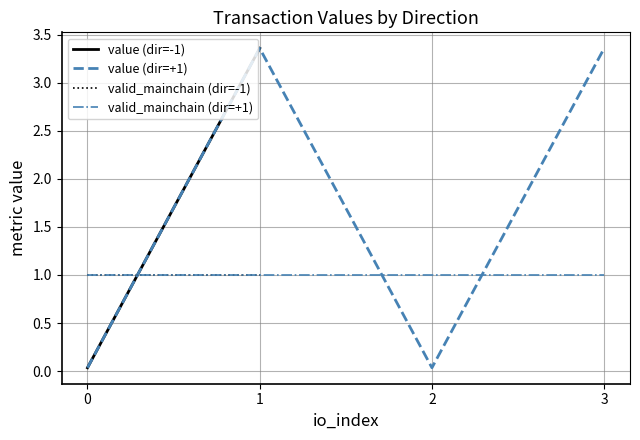

What is the average value of the valid_mainchain series?

1.0